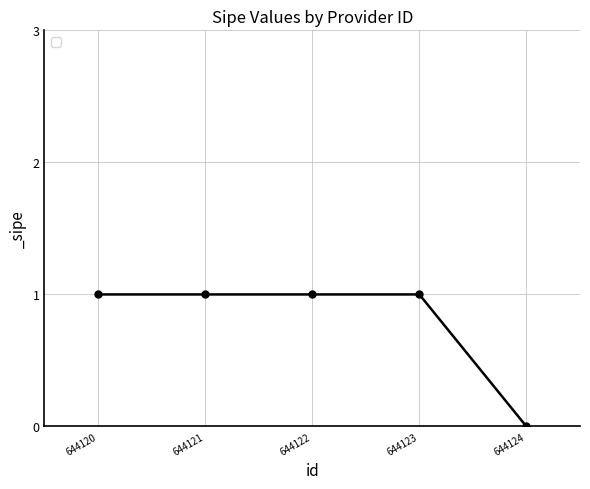

What is the value of the 2nd point from the left?

1